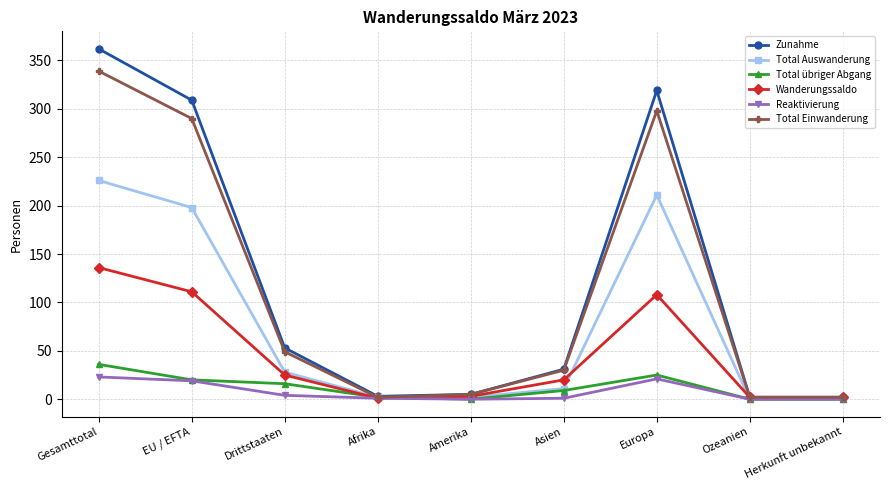

Between EU / EFTA and Asien, which series saw the biggest shift?

Zunahme